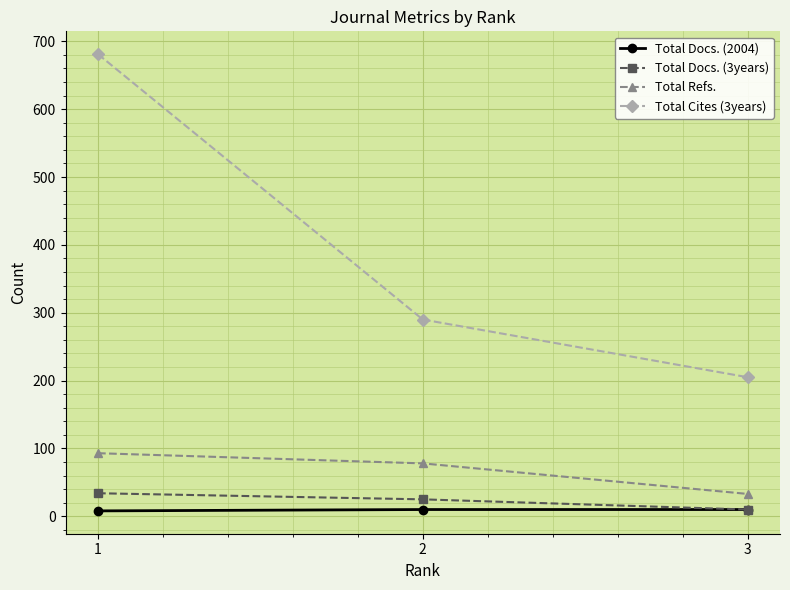

What is the maximum value shown in the chart?

681